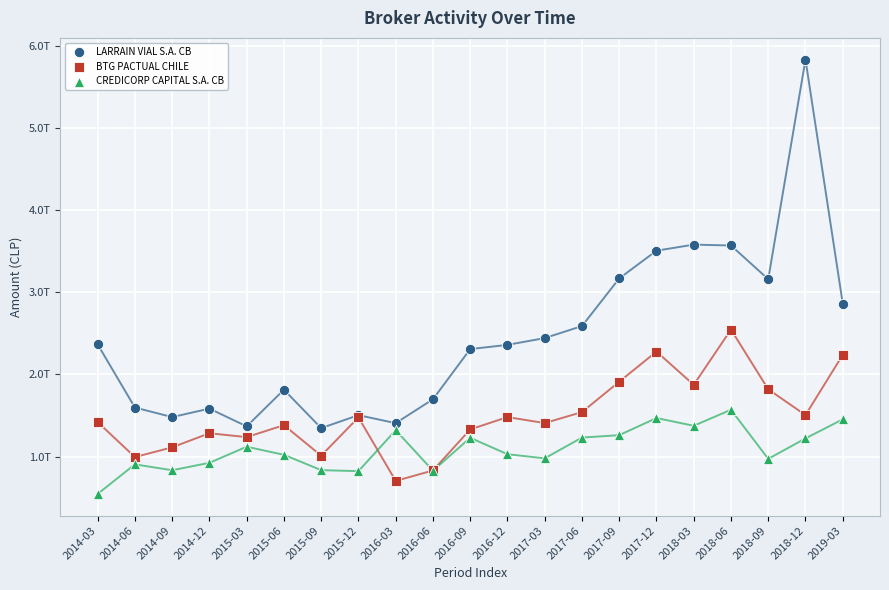

Which series has the largest Y range (max minus min)?

LARRAIN VIAL S.A. CB